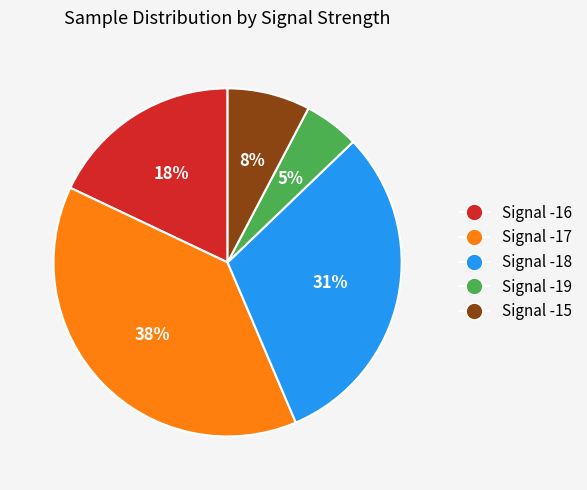

To the nearest percent, what is the difference between the largest and smallest slice percentages?

33%